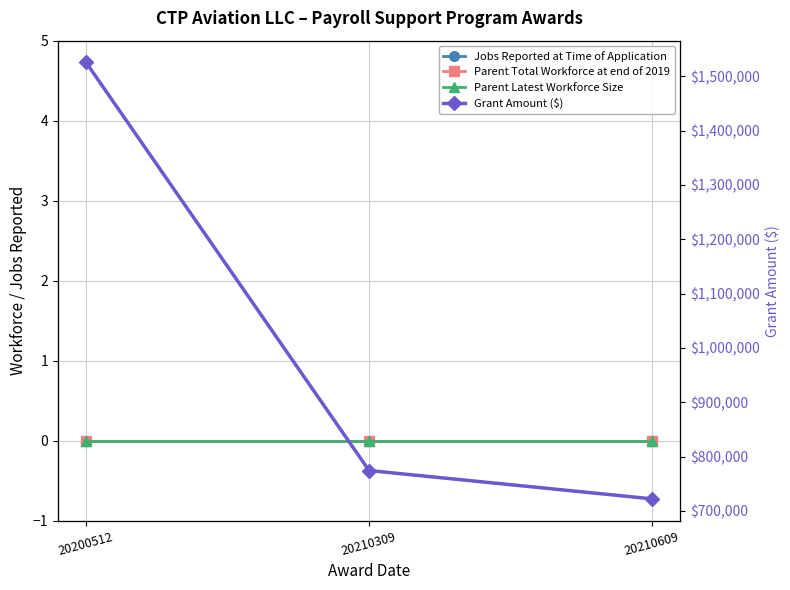

Between 20210309 and 20200512, which is larger?

20210309